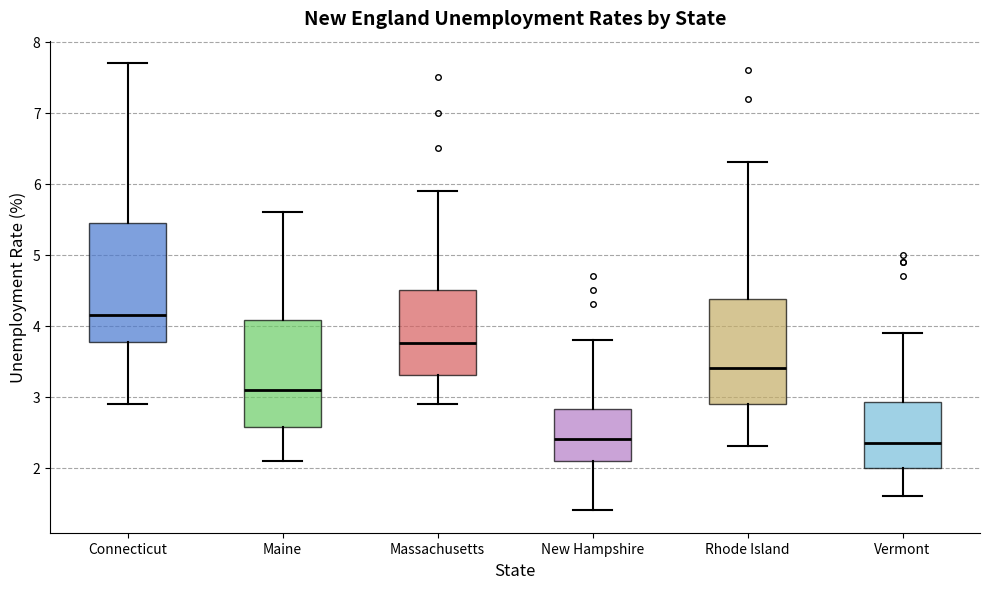

Reading left to right, read every box against the y-axis: the position of its median line, the range the box covers, and the ends of its whiskers. The values are not printed on the chart, so give them approximately, as read against the axis.

Connecticut: median 4.2, box 3.8 to 5.5, whiskers 2.9 to 7.7
Maine: median 3.1, box 2.6 to 4.1, whiskers 2.1 to 5.6
Massachusetts: median 3.8, box 3.3 to 4.5, whiskers 2.9 to 5.9
New Hampshire: median 2.4, box 2.1 to 2.8, whiskers 1.4 to 3.8
Rhode Island: median 3.4, box 2.9 to 4.4, whiskers 2.3 to 6.3
Vermont: median 2.4, box 2.0 to 2.9, whiskers 1.6 to 3.9